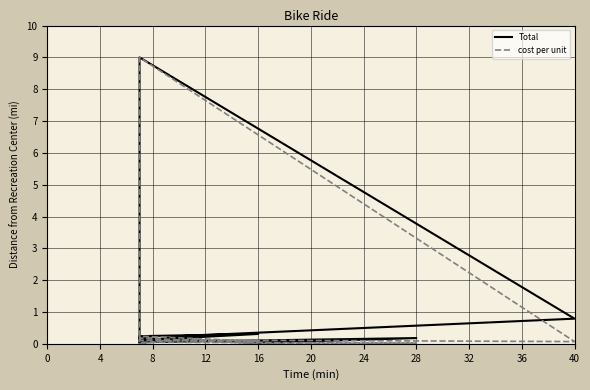

What is the greatest value displayed?

9.0